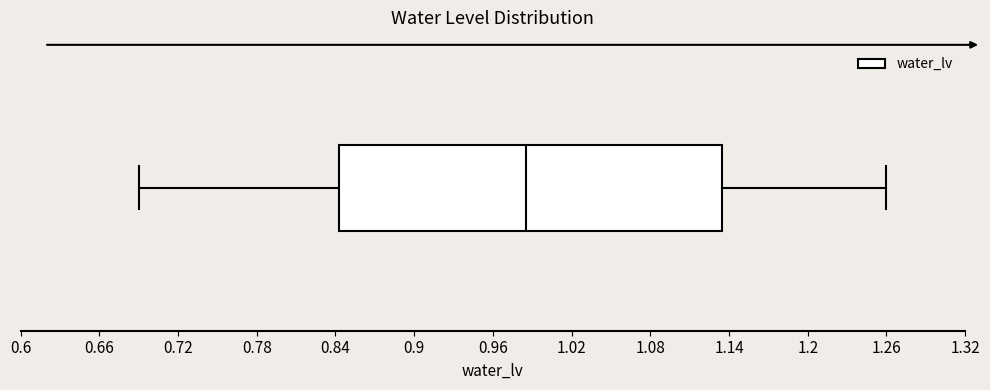

Transcribe this box plot: give where the median line is, the range the box spans, and where the two whiskers end, as read against the x-axis. The values are not printed on the chart, so give them approximately, as read against the axis.

median 0.99, box 0.84 to 1.14, whiskers 0.69 to 1.26